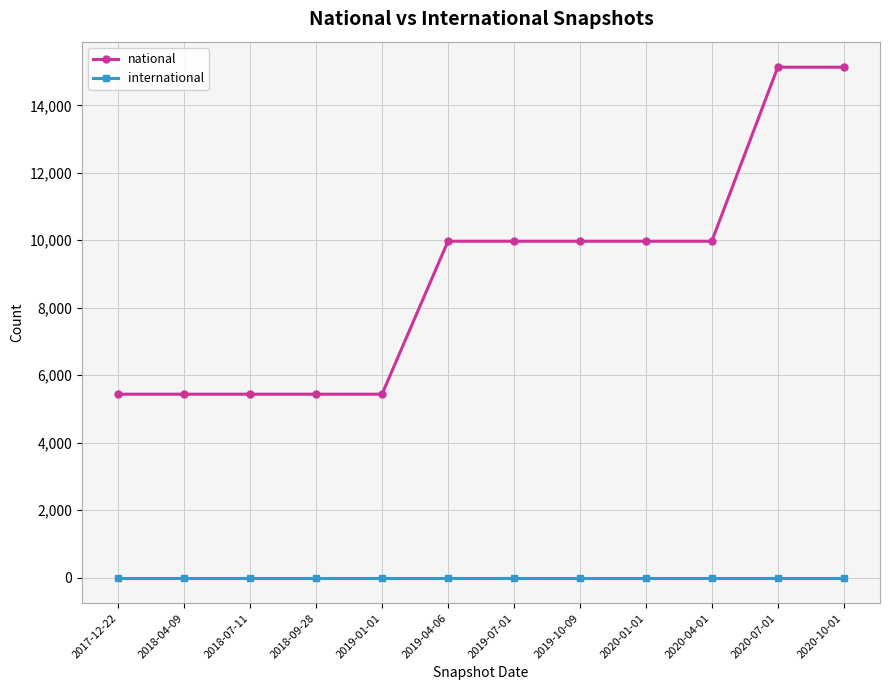

Reading right to left, extract all data points from this chart.

national: 15130	15130	9972	9972	9972	9972	9972	5438	5438	5438	5438	5438
international: 0	0	0	0	0	0	0	0	0	0	0	0